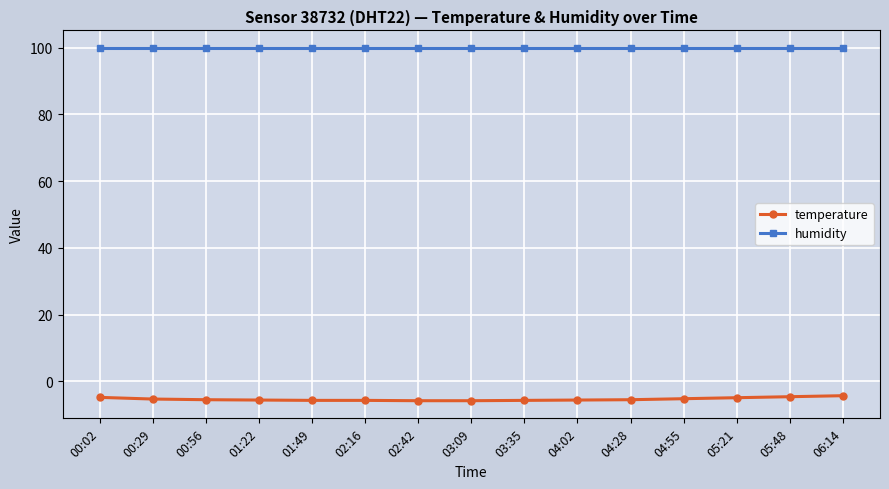

How many lines are shown in the chart?

2